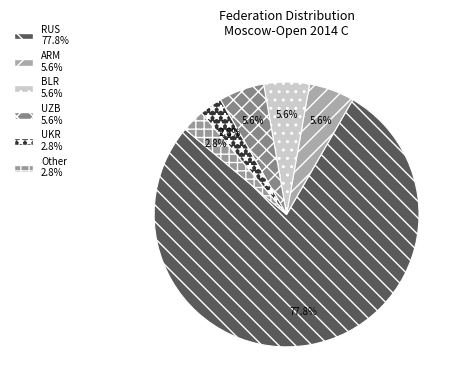

How much of the chart is everything except Other?

97.2%